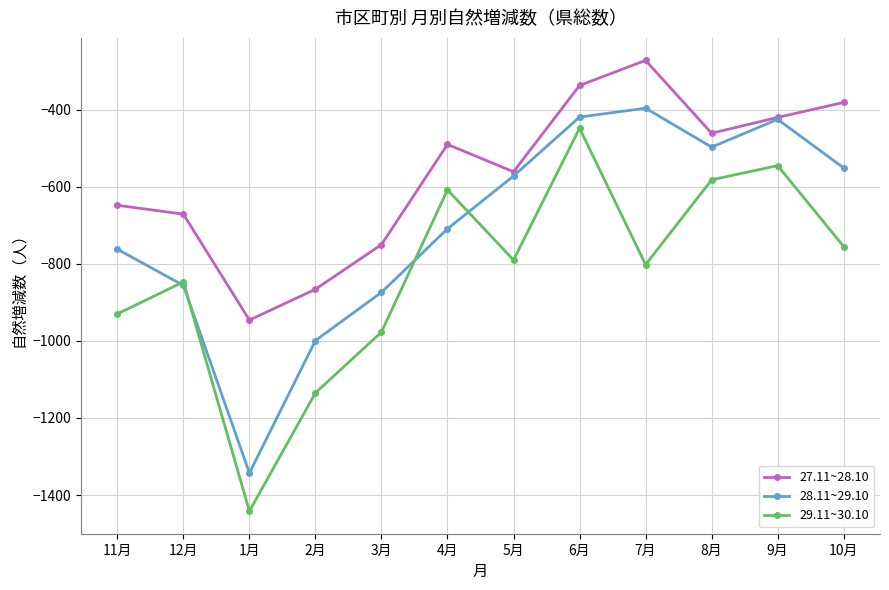

What is the difference between the maximum and minimum values in the 27.11~28.10 series?

674